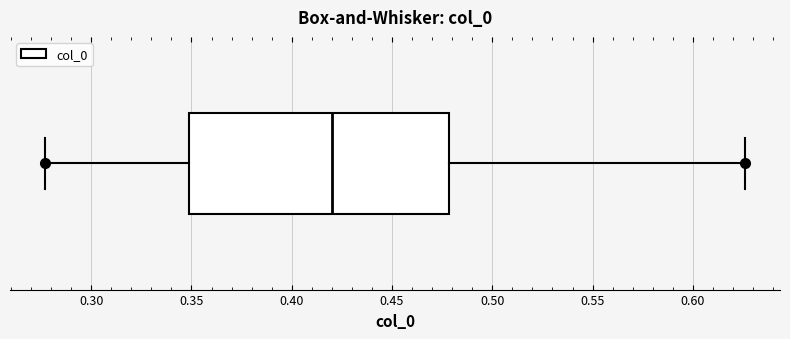

Read this box plot against the x-axis: the position of the median line, the range covered by the box, and the ends of both whiskers. The values are not printed on the chart, so give them approximately, as read against the axis.

median 0.420, box 0.350 to 0.480, whiskers 0.275 to 0.625